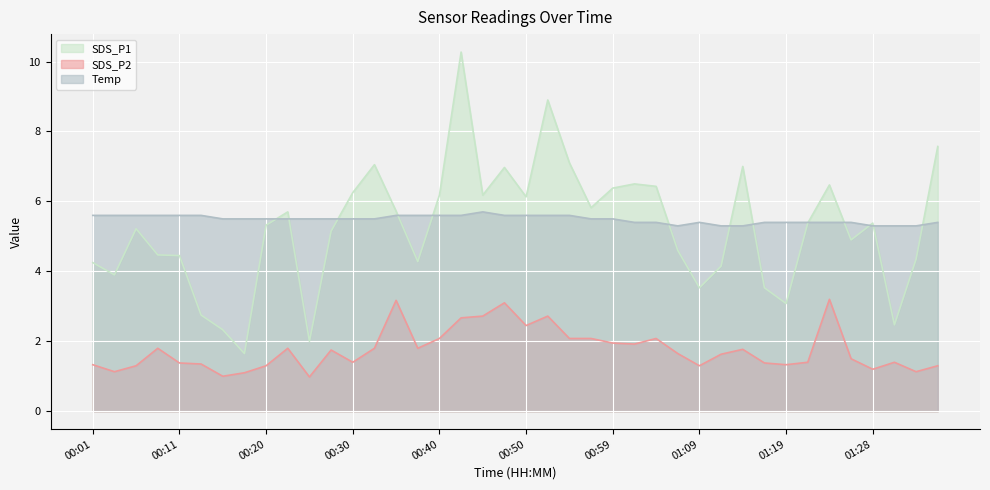

What position from the left is 01:19?

33